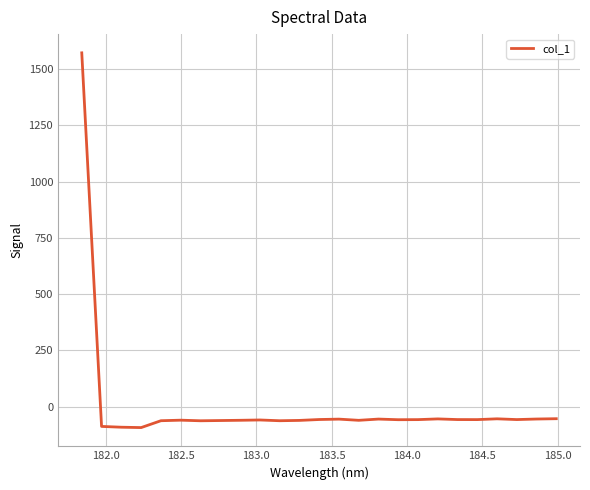

What is the maximum value shown in the chart?

1571.9